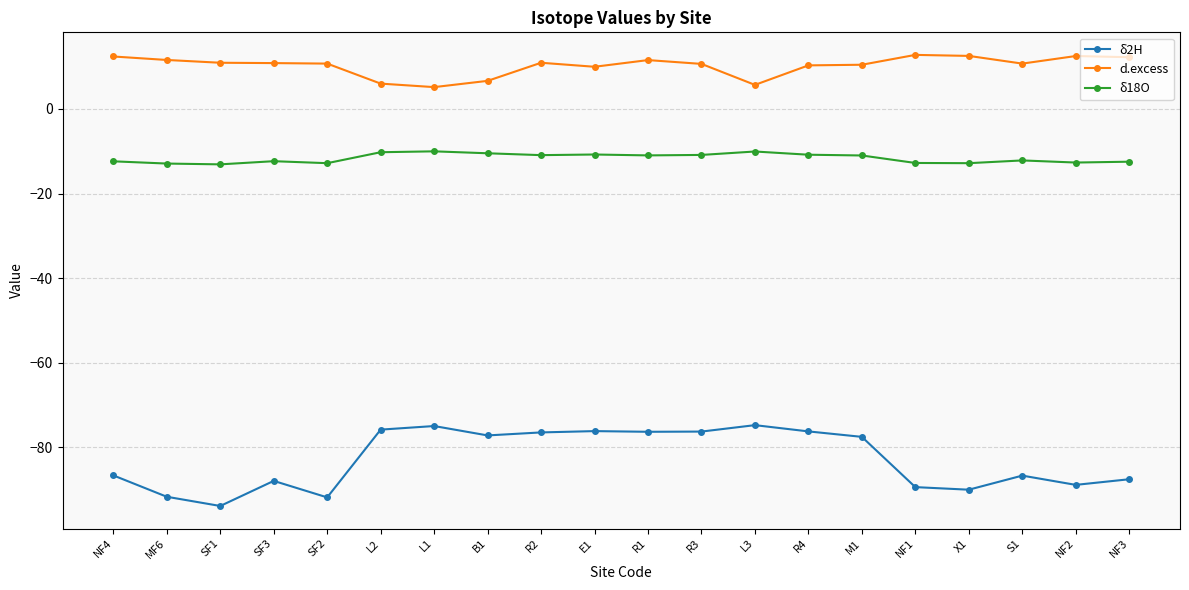

What is the minimum value shown in the chart?

-93.9